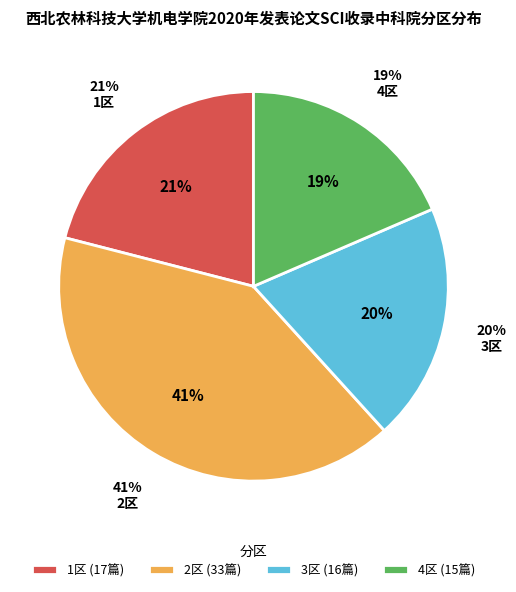

To the nearest percent, what is the average slice percentage?

25%